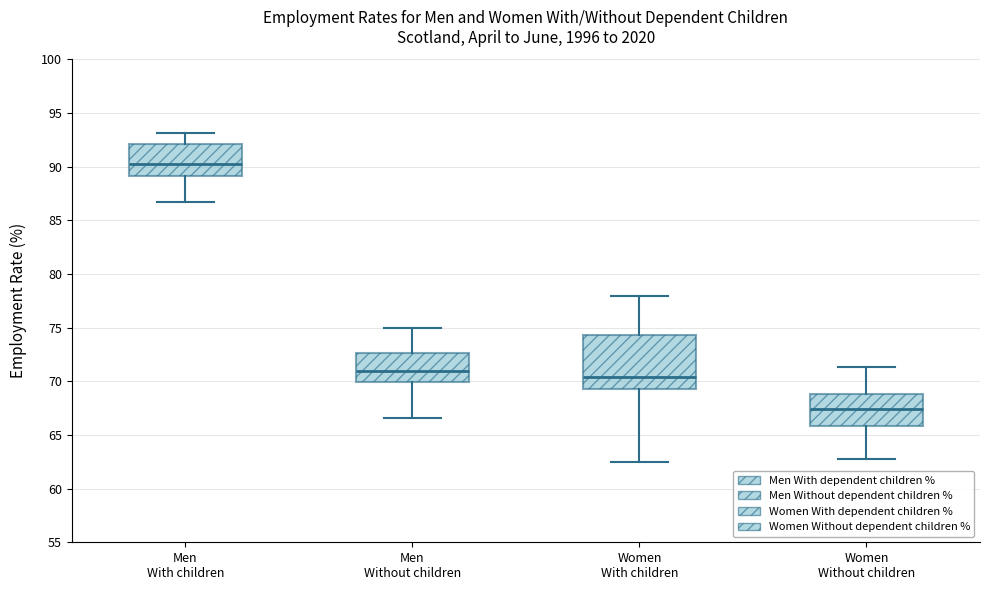

Where does the lower whisker of the box for Men With children end on the y-axis? The values are not printed on the chart, so give them approximately, as read against the axis.

86.5